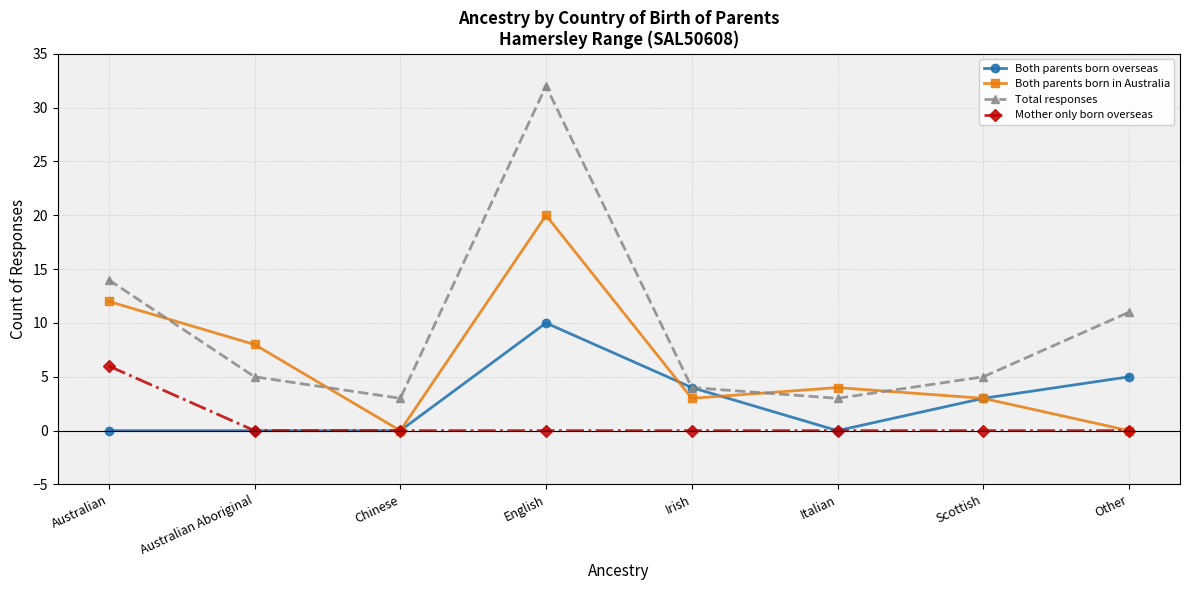

Reading left to right, extract all data points from this chart.

Both parents born overseas: Australian=0	Australian Aboriginal=0	Chinese=0	English=10	Irish=4	Italian=0	Scottish=3	Other=5
Both parents born in Australia: Australian=12	Australian Aboriginal=8	Chinese=0	English=20	Irish=3	Italian=4	Scottish=3	Other=0
Total responses: Australian=14	Australian Aboriginal=5	Chinese=3	English=32	Irish=4	Italian=3	Scottish=5	Other=11
Mother only born overseas: Australian=6	Australian Aboriginal=0	Chinese=0	English=0	Irish=0	Italian=0	Scottish=0	Other=0